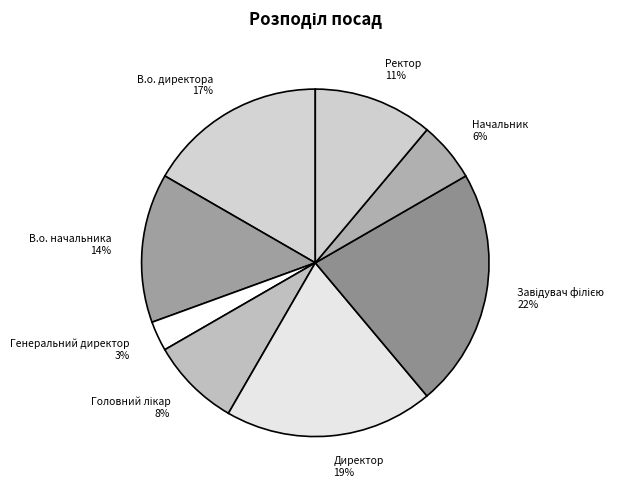

How many slices are in this pie chart?

8